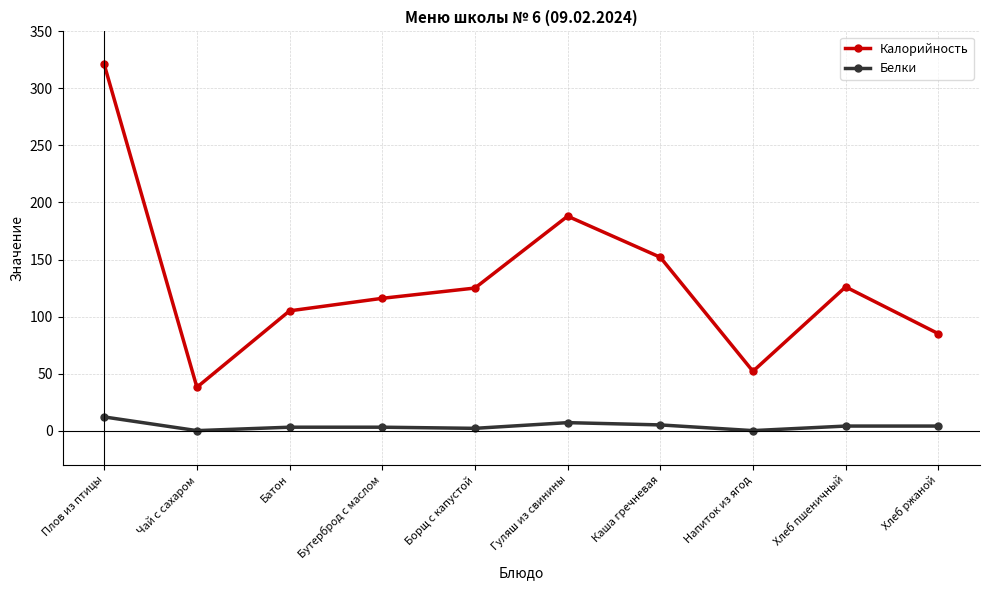

What is the difference between the highest and lowest values at Напиток из ягод?

52